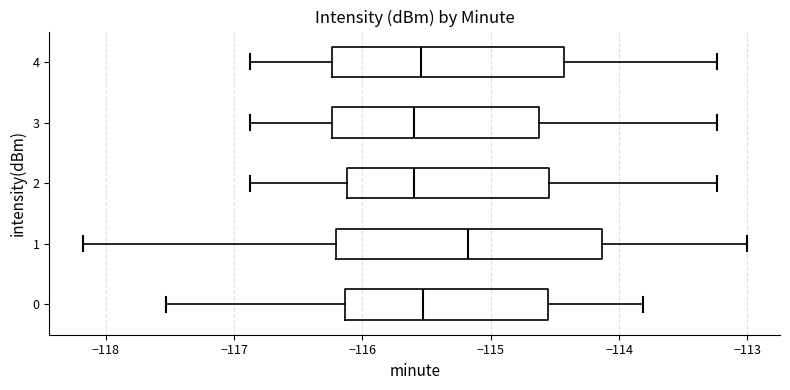

Where is the left edge of the box at y = 2 on the x-axis? The values are not printed on the chart, so give them approximately, as read against the axis.

-116.1